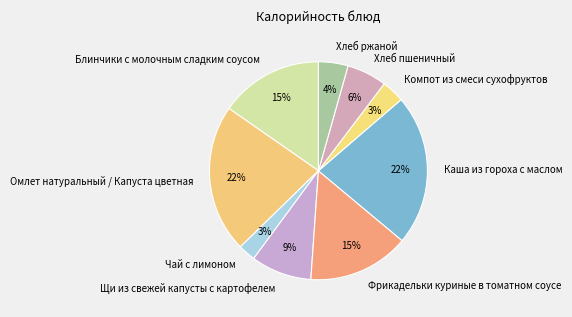

To the nearest percent, what is the average slice percentage?

11%